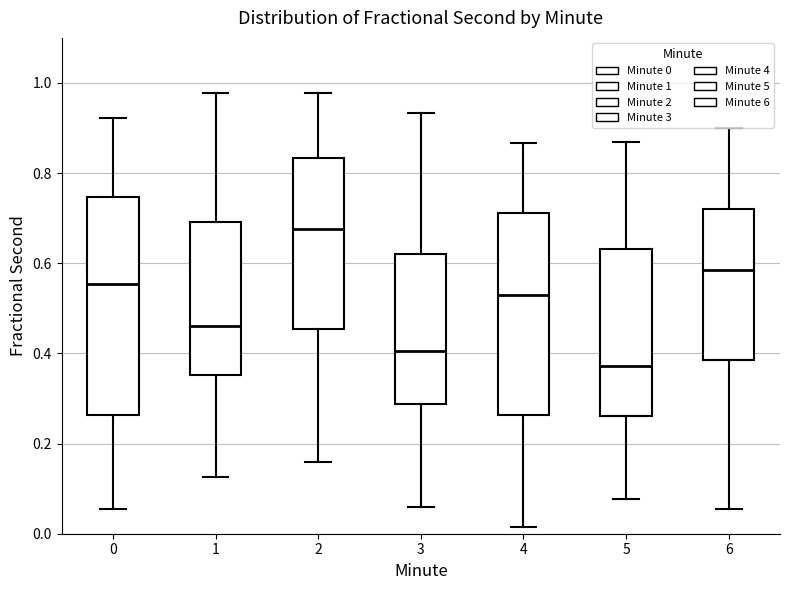

Comparing the boxes themselves (not the whiskers), which one is the tallest?

0